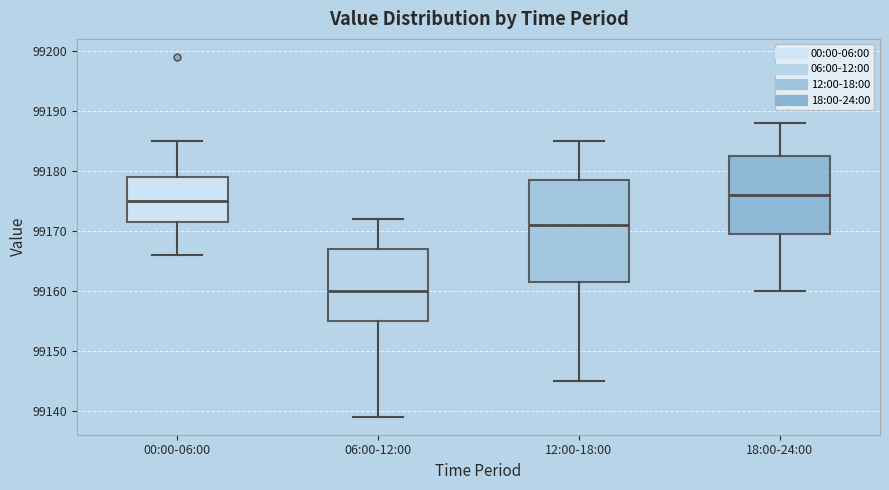

Reading left to right, read every box against the y-axis: the position of its median line, the range the box covers, and the ends of its whiskers. The values are not printed on the chart, so give them approximately, as read against the axis.

00:00-06:00: median 99175, box 99172 to 99179, whiskers 99166 to 99185
06:00-12:00: median 99160, box 99155 to 99167, whiskers 99139 to 99172
12:00-18:00: median 99171, box 99162 to 99179, whiskers 99145 to 99185
18:00-24:00: median 99176, box 99170 to 99183, whiskers 99160 to 99188